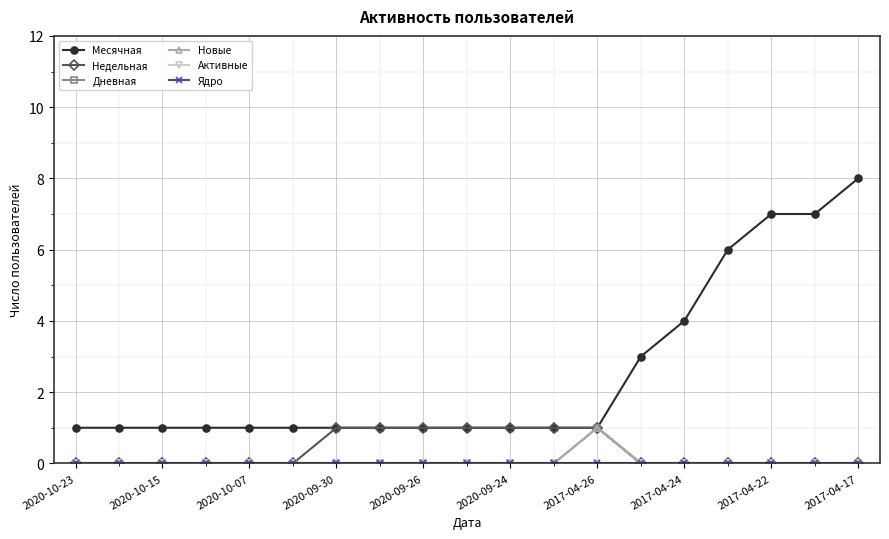

Does the chart have visible grid lines?

Yes